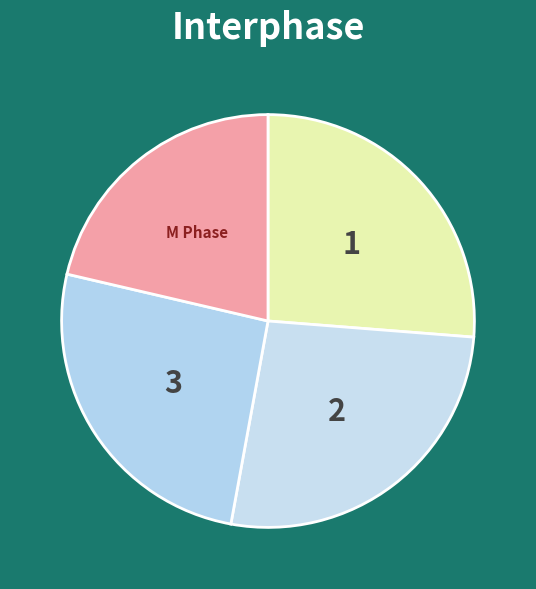

Count the number of slices in the pie.

4